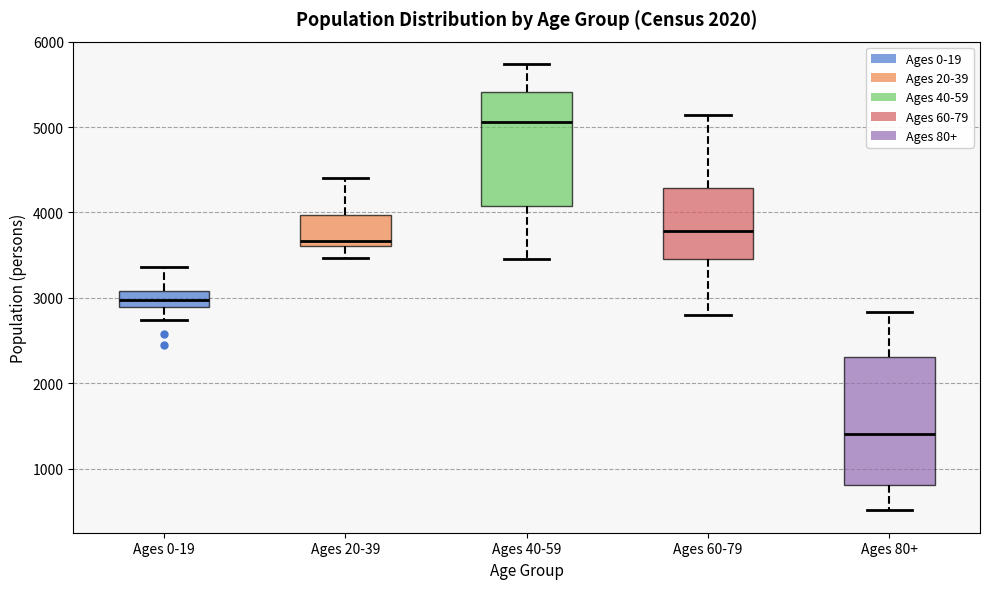

Which box's median line is the highest?

Ages 40-59